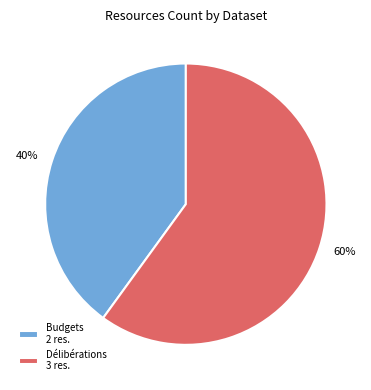

To the nearest percent, what is the average slice percentage?

50%